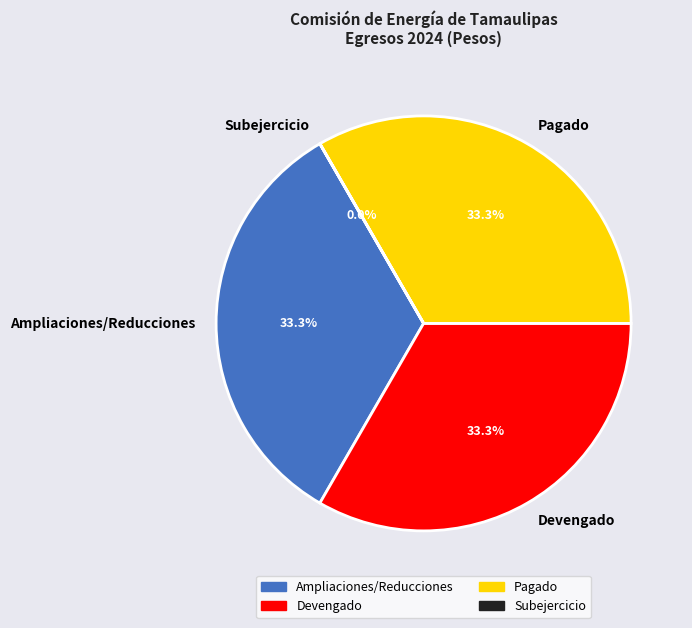

To the nearest percent, what percentage of the pie is Ampliaciones/Reducciones?

33%